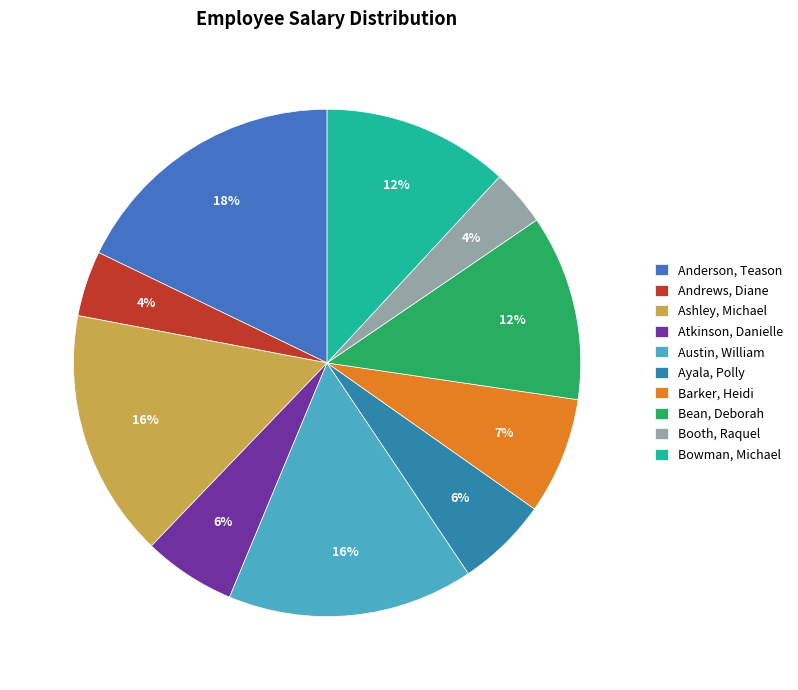

Is it true that Atkinson, Danielle is 6% of the pie?

True